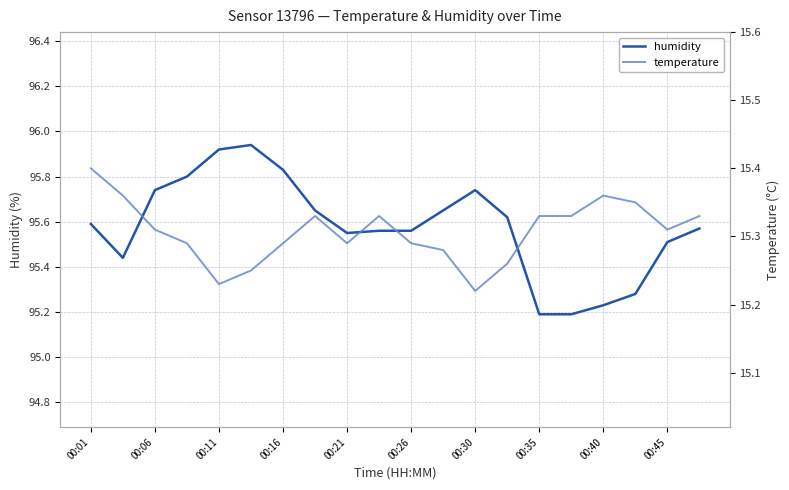

Which series has the largest total across all categories?

humidity